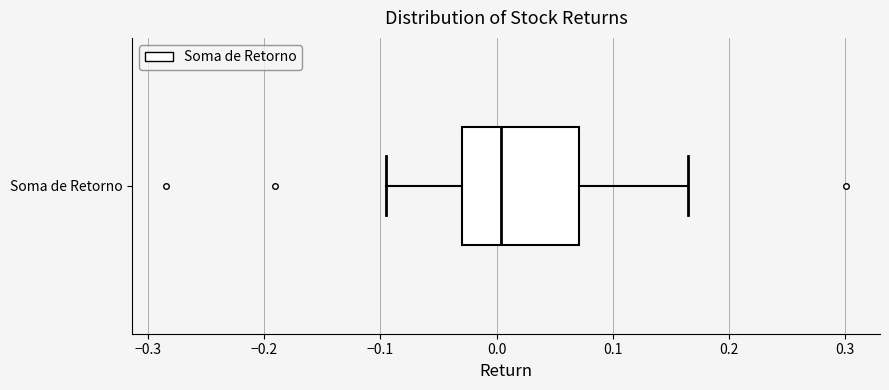

Transcribe this box plot: give where the median line is, the range the box spans, and where the two whiskers end, as read against the x-axis. The values are not printed on the chart, so give them approximately, as read against the axis.

median 0.00, box -0.03 to 0.07, whiskers -0.10 to 0.16